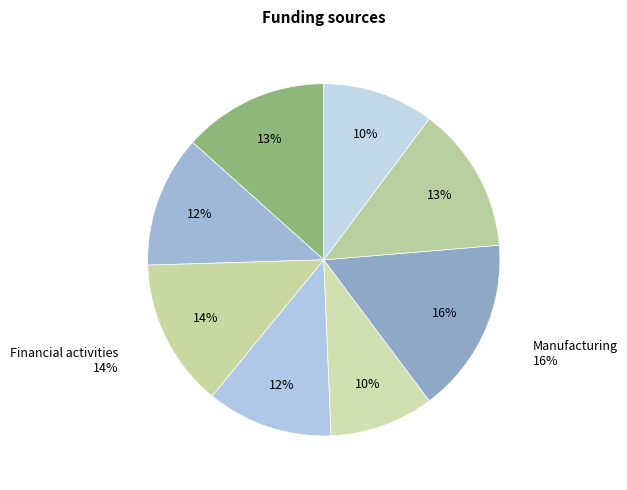

To the nearest percent, what is the average slice percentage?

12%